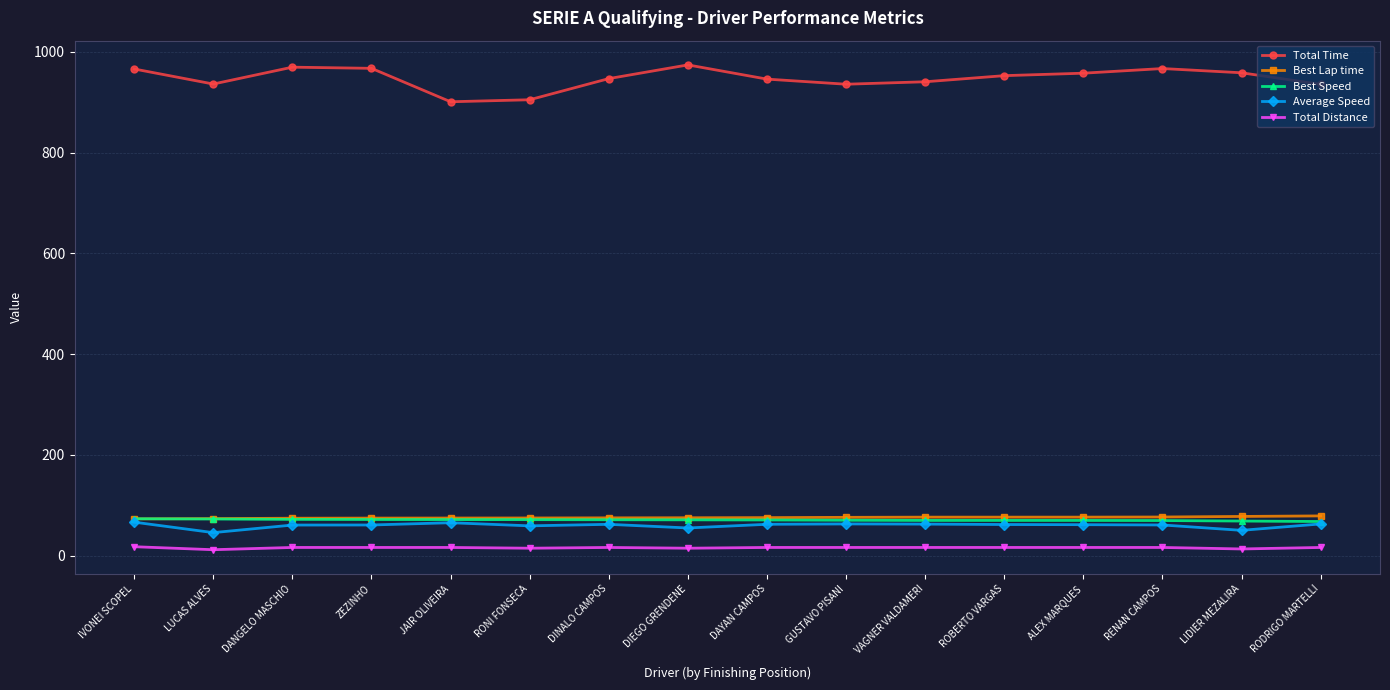

Is it true that Average Speed equals 61.0 at RENAN CAMPOS?

True